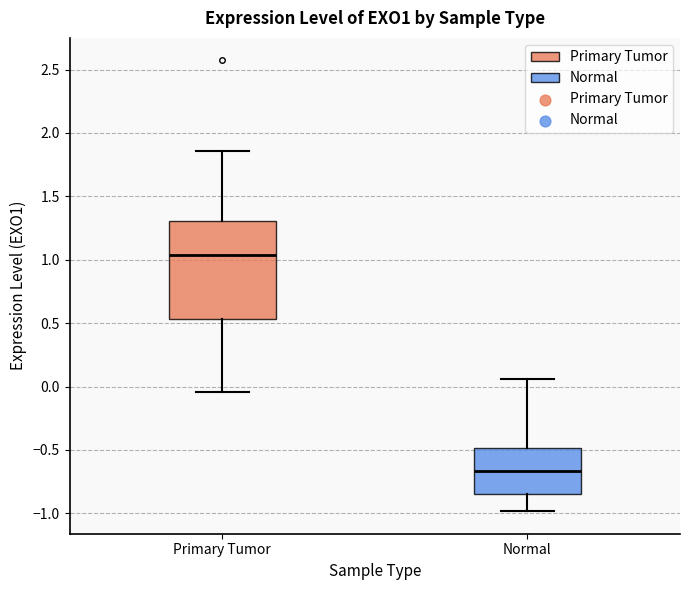

Reading left to right, read every box against the y-axis: the position of its median line, the range the box covers, and the ends of its whiskers. The values are not printed on the chart, so give them approximately, as read against the axis.

Primary Tumor: median 1.05, box 0.55 to 1.30, whiskers -0.05 to 1.85
Normal: median -0.65, box -0.85 to -0.50, whiskers -1.00 to 0.05